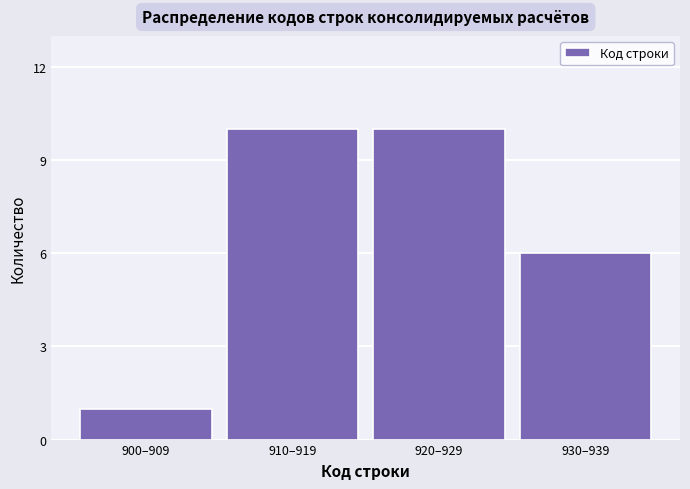

Reading left to right, transcribe all the data shown in this chart.

1	10	10	6